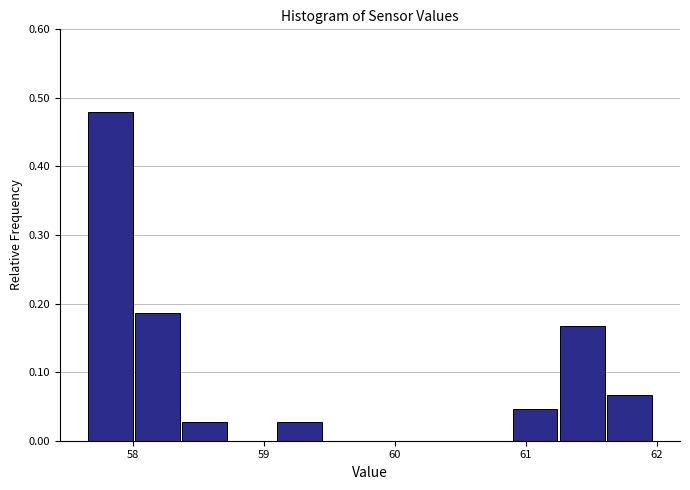

Read against the x-axis, roughly where is the centre of the tallest bar?

57.8